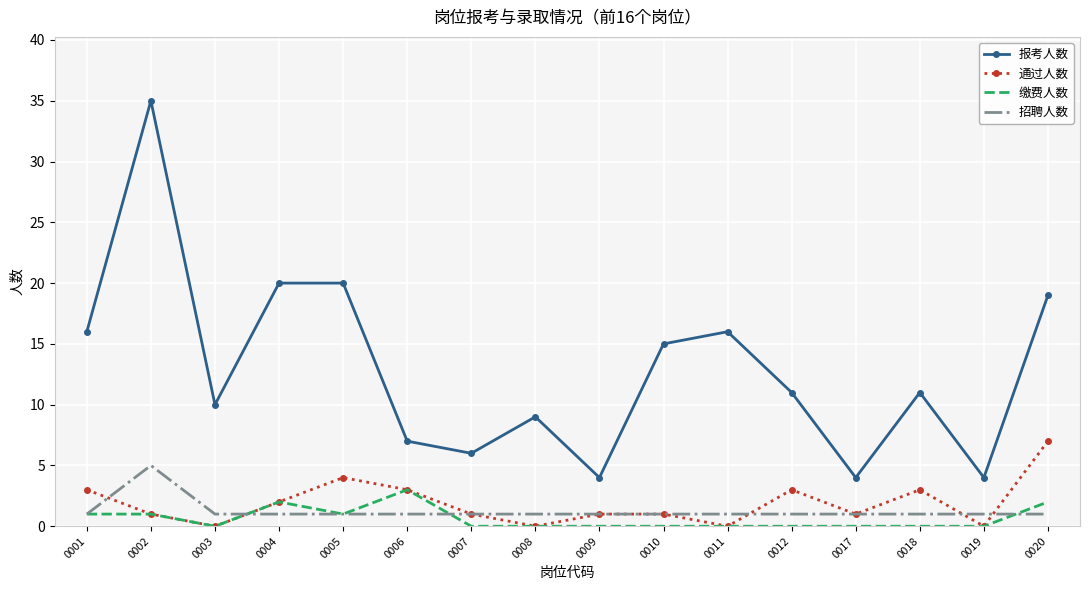

True or false: 报考人数 has a value of 7 at 0006.

True